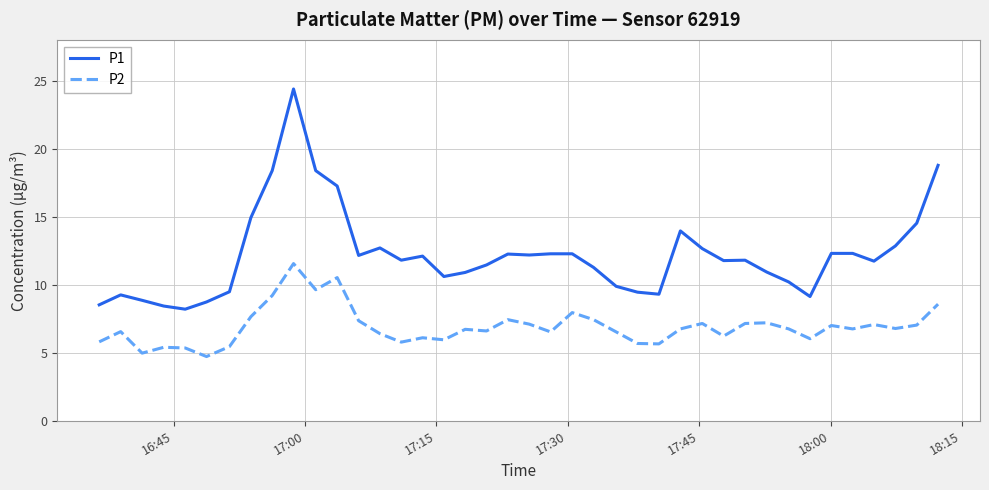

True or false: P1 and P2 intersect in this chart.

False